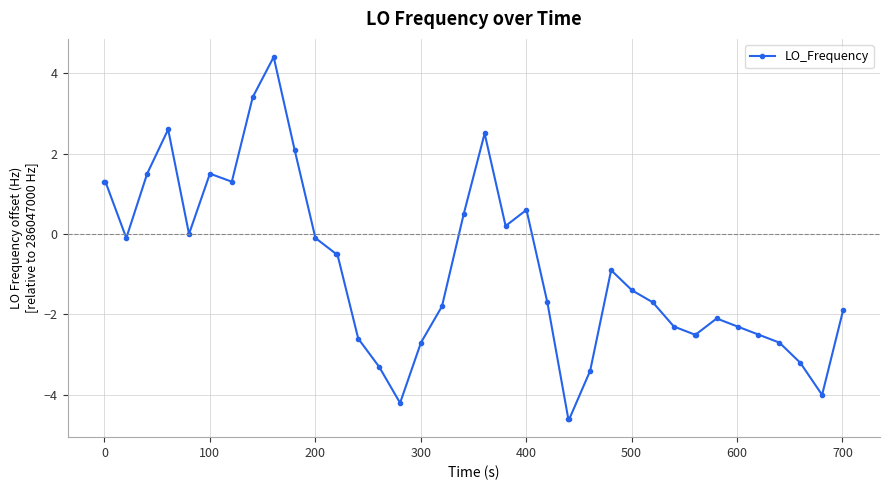

What is the sum of all values?

-36.9